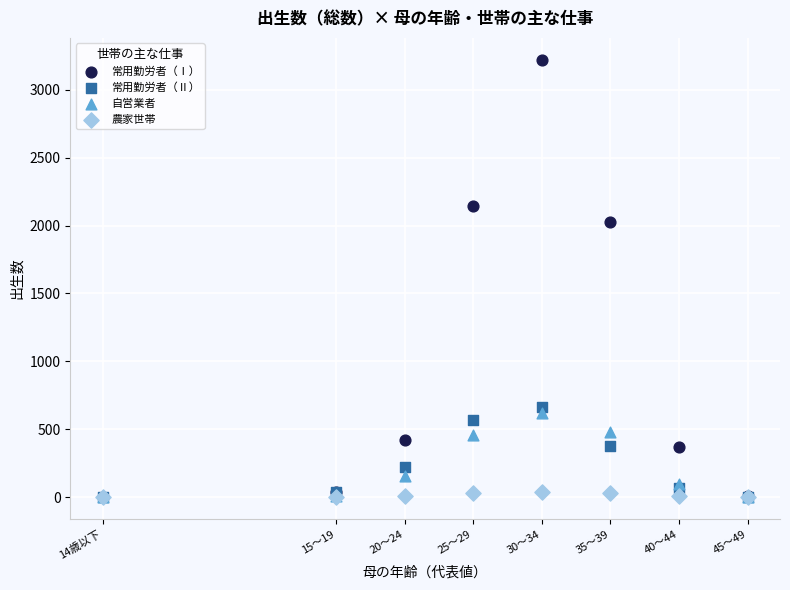

What are all the series names shown in the legend?

常用勤労者（Ⅰ）, 常用勤労者（Ⅱ）, 自営業者, 農家世帯